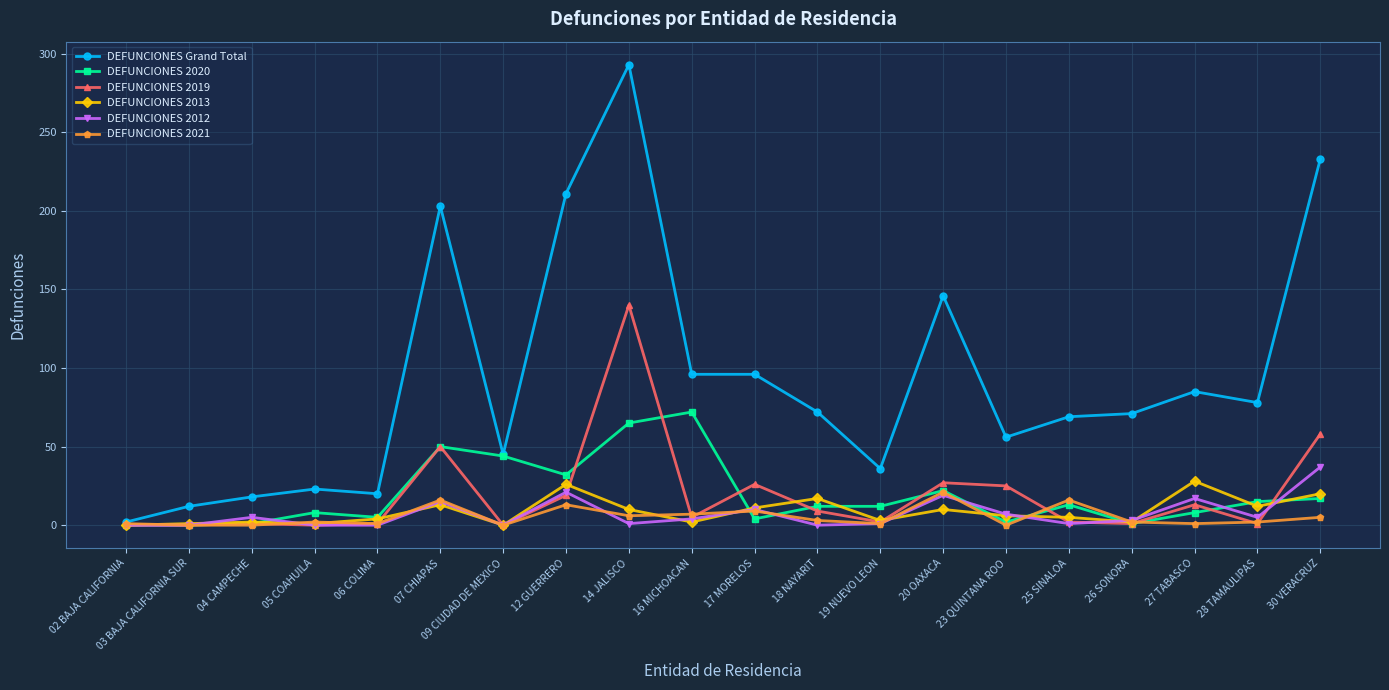

True or false: DEFUNCIONES 2019 has a value of 19 at 30 VERACRUZ.

False